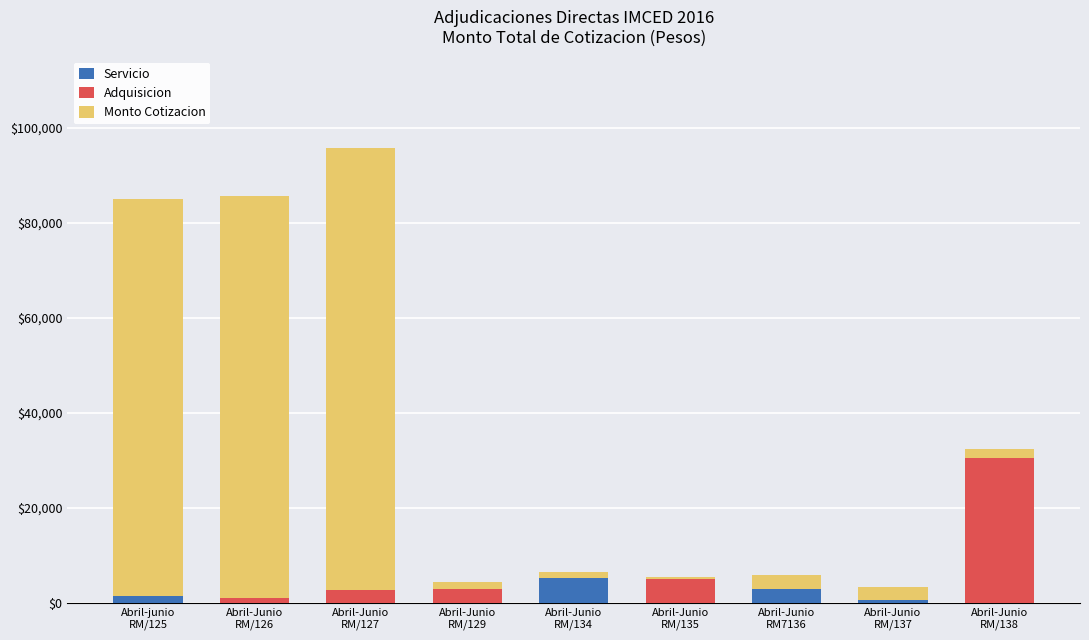

Rank the series at Abril-Junio
RM/138 from lowest to highest value.

Servicio, Monto Cotizacion, Adquisicion